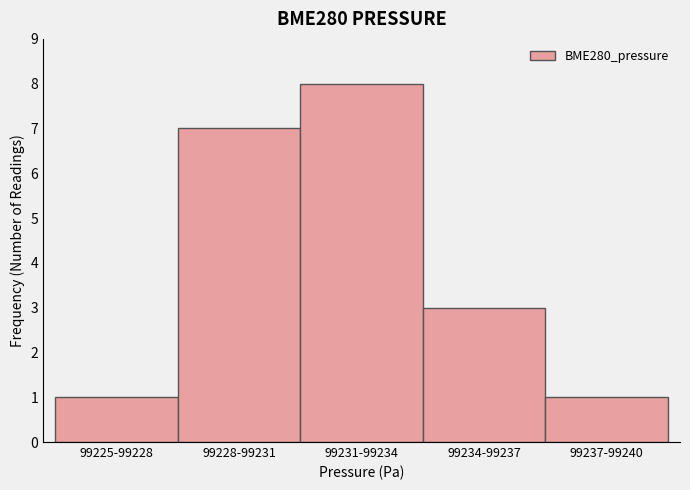

Reading left to right, what are all the values shown in this chart?

1	7	8	3	1